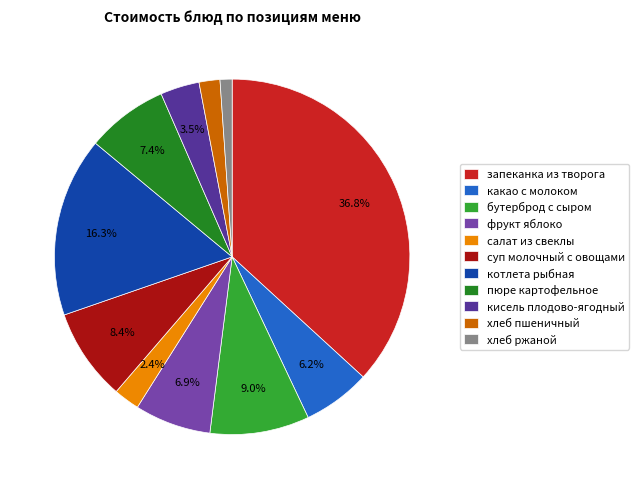

Between бутерброд с сыром and салат из свеклы, which is larger?

бутерброд с сыром